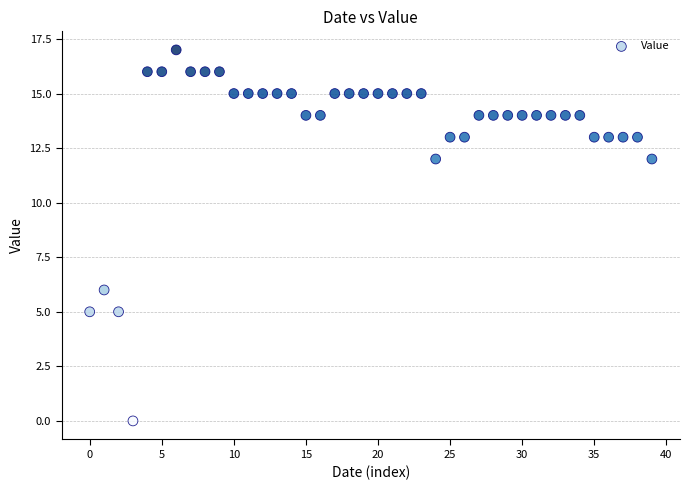

What Y value in the scatter plot is closest to 8?

6